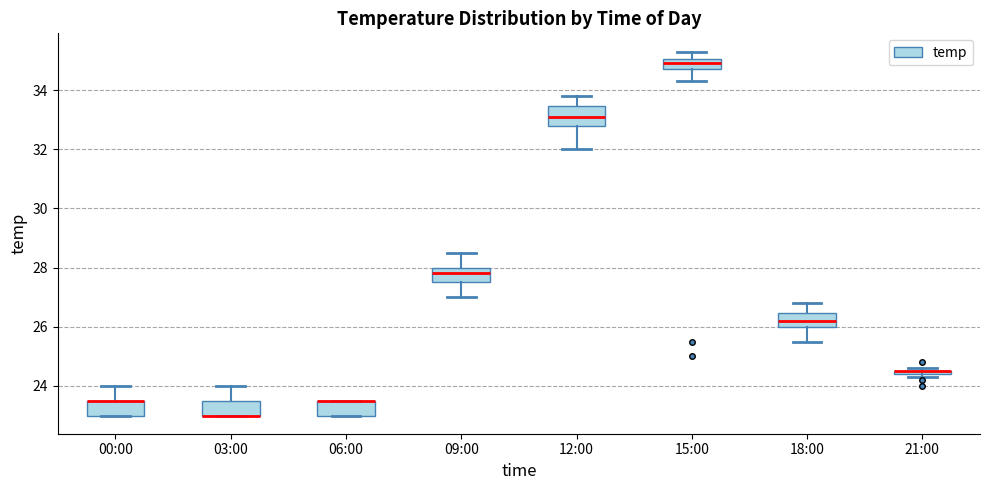

Where is the upper edge of the box for 06:00 on the y-axis? The values are not printed on the chart, so give them approximately, as read against the axis.

23.6